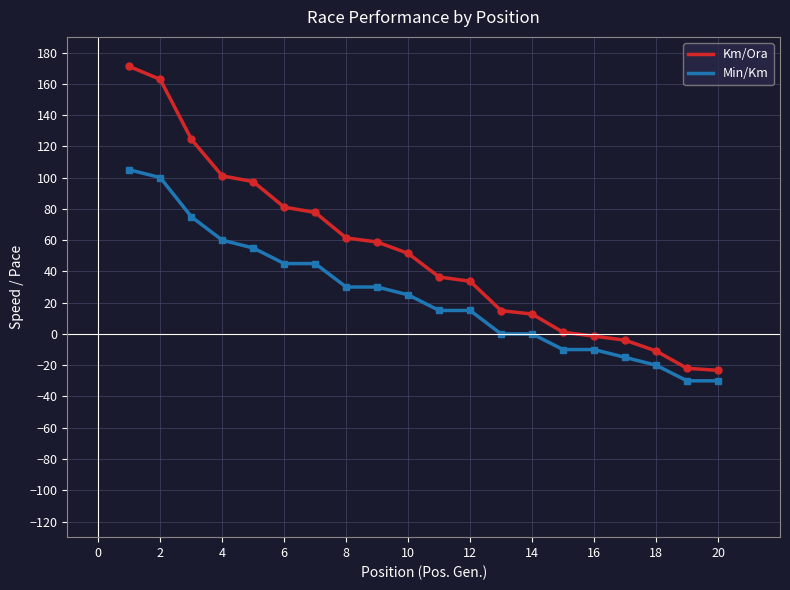

What is the average value of the Km/Ora series?

50.2